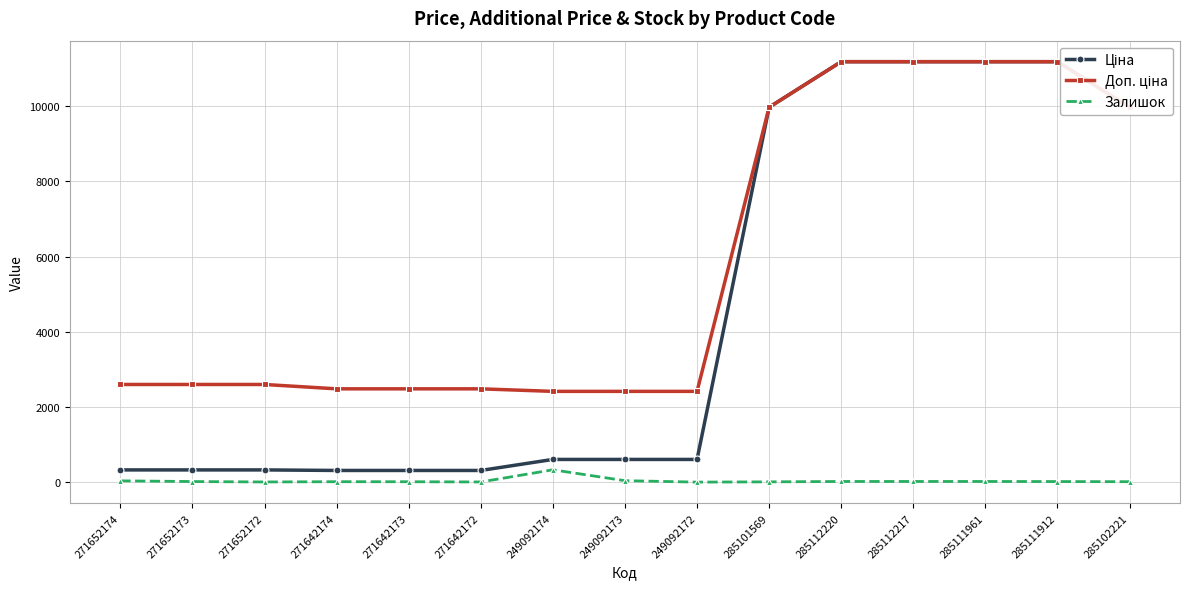

What is the label of the 12th point from the left?

285112217